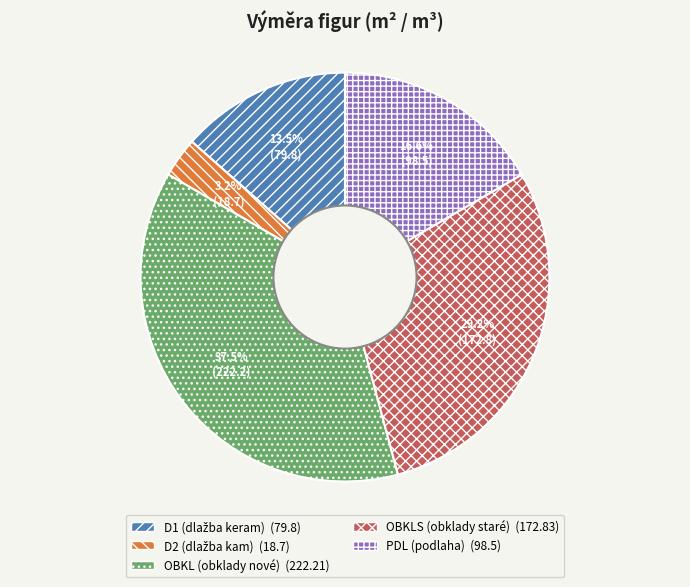

What is the ratio of the value at PDL (podlaha) to the value at OBKLS (obklady staré)?

0.6